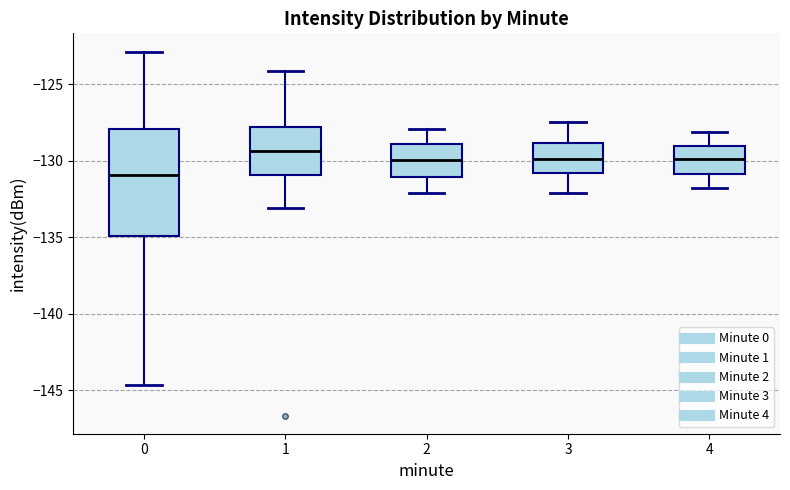

Reading left to right, read every box against the y-axis: the position of its median line, the range the box covers, and the ends of its whiskers. The values are not printed on the chart, so give them approximately, as read against the axis.

0: median -131.0, box -135.0 to -128.0, whiskers -144.5 to -123.0
1: median -129.5, box -131.0 to -128.0, whiskers -133.0 to -124.0
2: median -130.0, box -131.0 to -129.0, whiskers -132.0 to -128.0
3: median -130.0, box -131.0 to -129.0, whiskers -132.0 to -127.5
4: median -130.0, box -131.0 to -129.0, whiskers -132.0 to -128.0